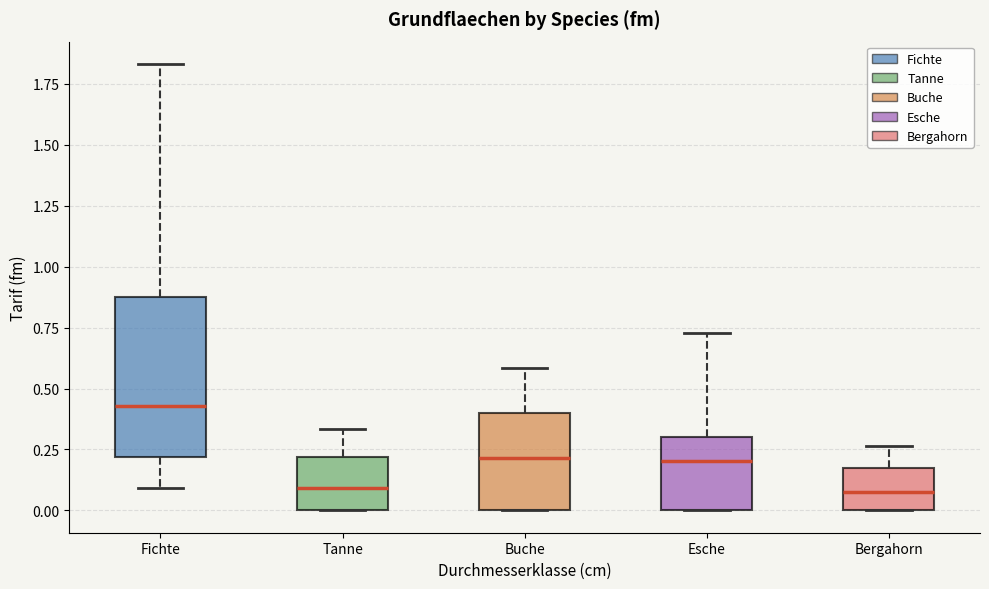

Reading left to right, transcribe this box plot: for each box, give where its median line is, the range the box spans, and where its two whiskers end, as read against the y-axis. The values are not printed on the chart, so give them approximately, as read against the axis.

Fichte: median 0.45, box 0.20 to 0.85, whiskers 0.10 to 1.85
Tanne: median 0.10, box 0.00 to 0.20, whiskers 0.00 to 0.35
Buche: median 0.20, box 0.00 to 0.40, whiskers 0.00 to 0.60
Esche: median 0.20, box 0.00 to 0.30, whiskers 0.00 to 0.75
Bergahorn: median 0.10, box 0.00 to 0.15, whiskers 0.00 to 0.25